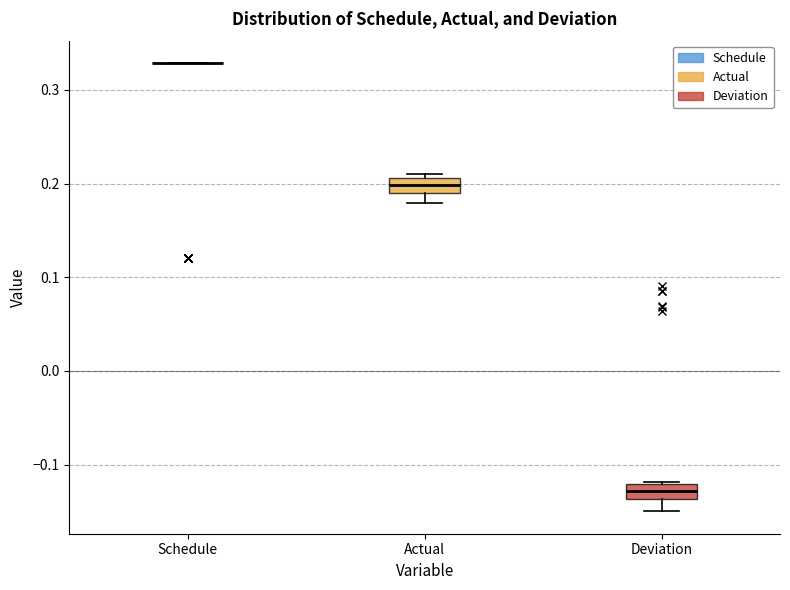

Reading left to right, read every box against the y-axis: the position of its median line, the range the box covers, and the ends of its whiskers. The values are not printed on the chart, so give them approximately, as read against the axis.

Schedule: box collapsed to a line at 0.33, whiskers 0.33 to 0.33
Actual: median 0.20, box 0.19 to 0.21, whiskers 0.18 to 0.21 (just above the box's upper edge)
Deviation: median -0.13, box -0.14 to -0.12, whiskers -0.15 to -0.12